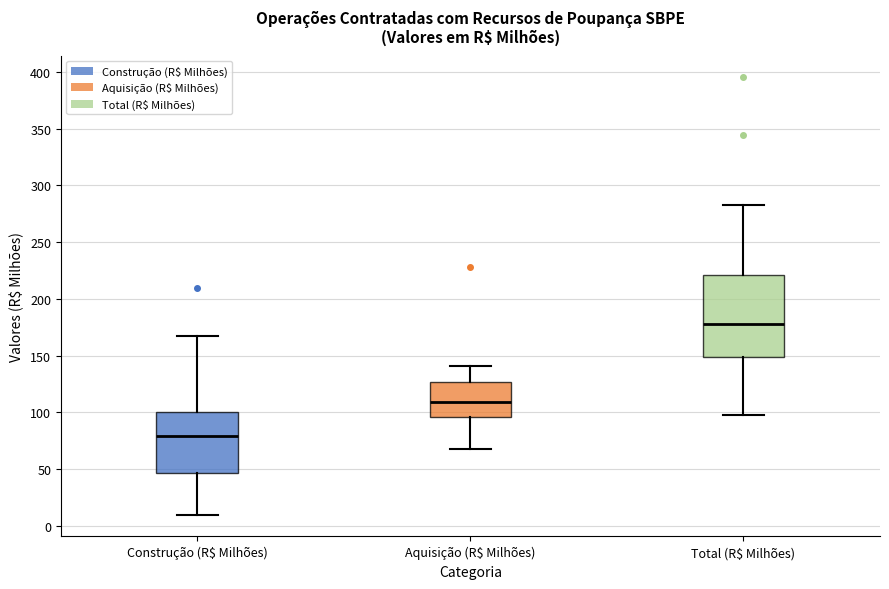

Reading left to right, transcribe this box plot: for each box, give where its median line is, the range the box spans, and where its two whiskers end, as read against the y-axis. The values are not printed on the chart, so give them approximately, as read against the axis.

Construção (R$ Milhões): median 80, box 45 to 100, whiskers 10 to 165
Aquisição (R$ Milhões): median 110, box 95 to 125, whiskers 70 to 140
Total (R$ Milhões): median 175, box 150 to 220, whiskers 95 to 285